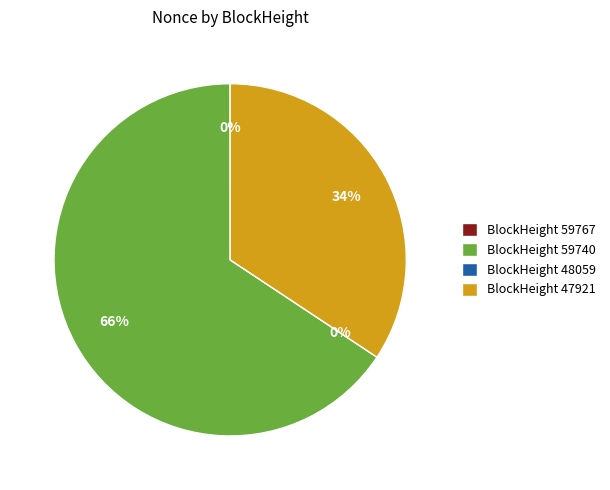

Which slice is the smallest?

48059